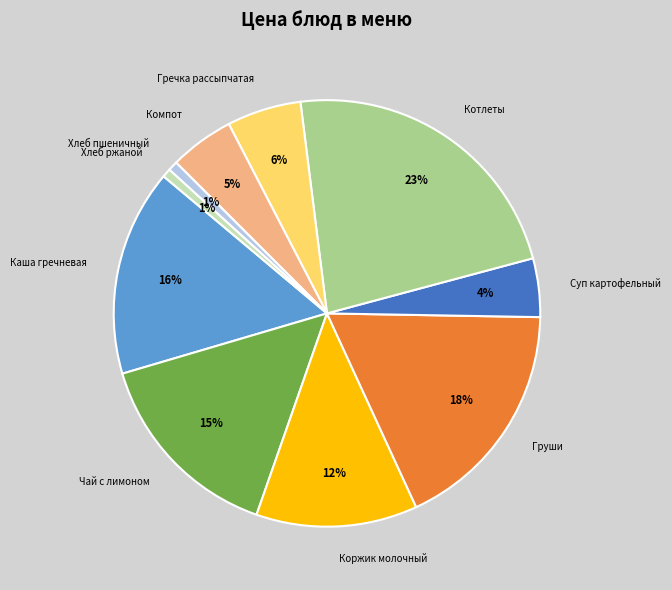

To the nearest percent, what is the combined percentage of Каша гречневая and Суп картофельный?

20%